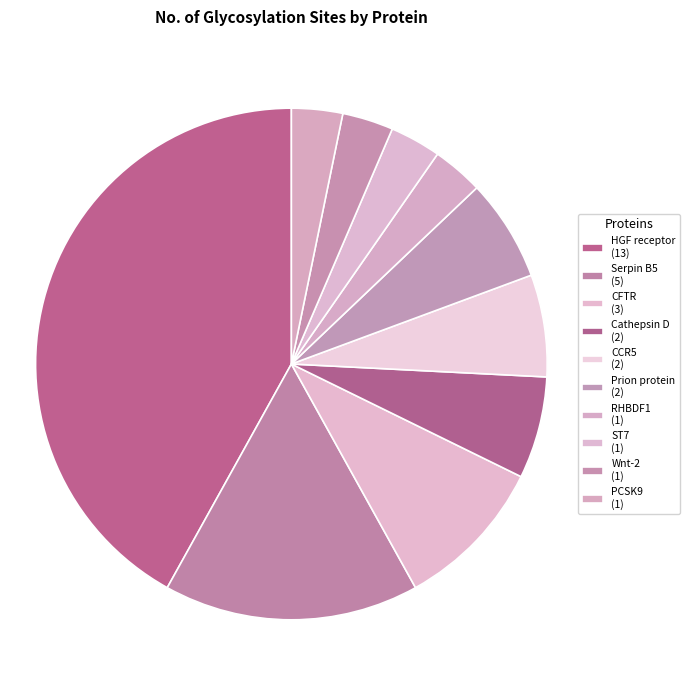

Count the number of slices in the pie.

10